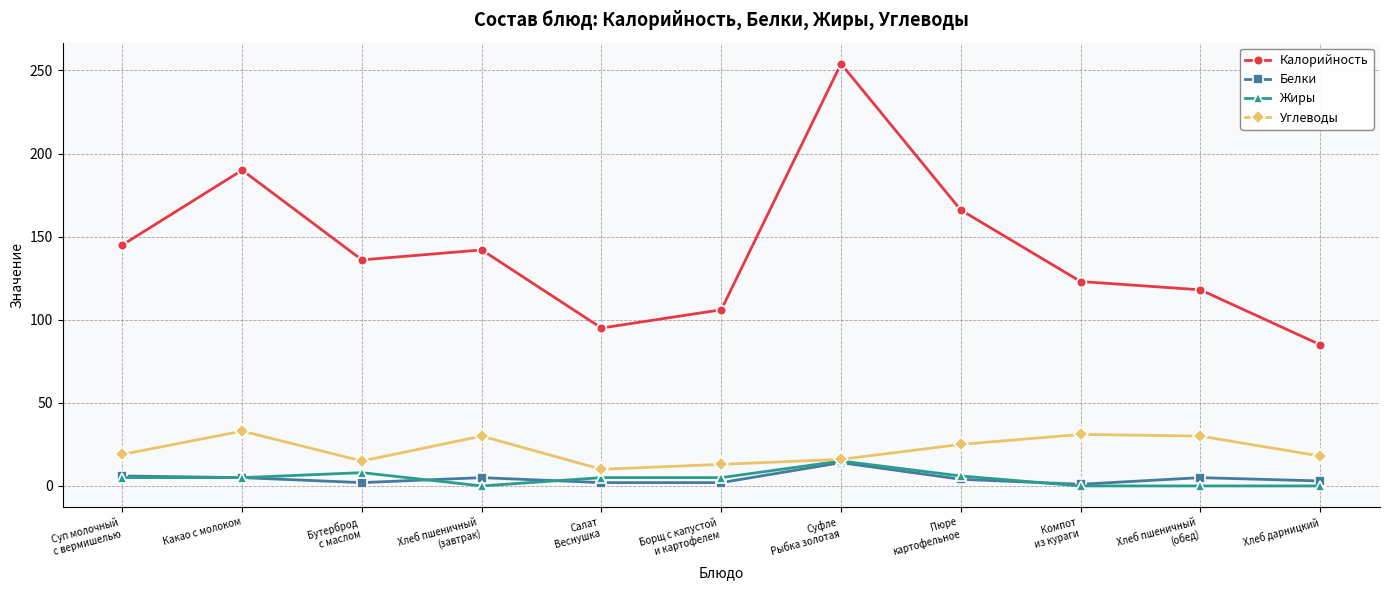

Which series has the largest total across all categories?

Калорийность